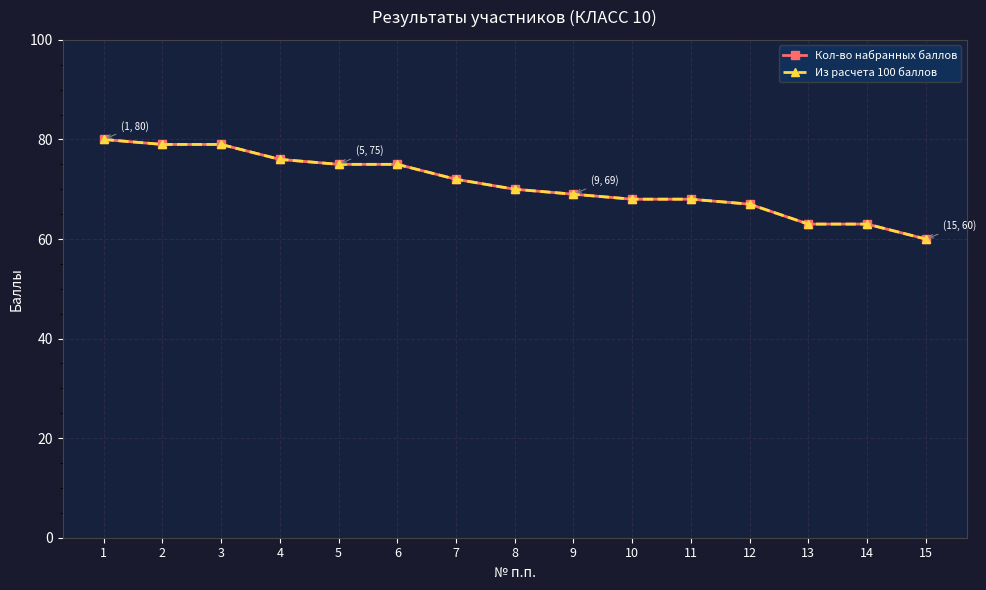

What is the average value of the Кол-во набранных баллов series?

71